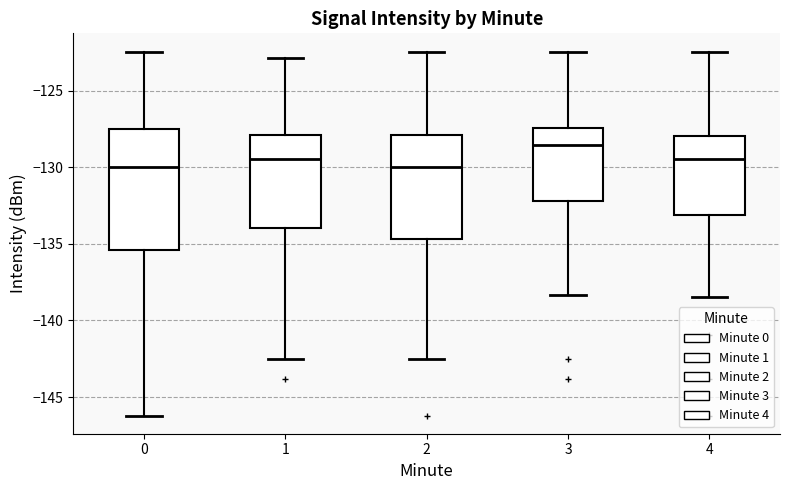

Reading left to right, transcribe this box plot: for each box, give where its median line is, the range the box spans, and where its two whiskers end, as read against the y-axis. The values are not printed on the chart, so give them approximately, as read against the axis.

0: median -130.0, box -135.5 to -127.5, whiskers -146.0 to -122.5
1: median -129.5, box -134.0 to -128.0, whiskers -142.5 to -123.0
2: median -130.0, box -134.5 to -128.0, whiskers -142.5 to -122.5
3: median -128.5, box -132.0 to -127.5, whiskers -138.5 to -122.5
4: median -129.5, box -133.0 to -128.0, whiskers -138.5 to -122.5